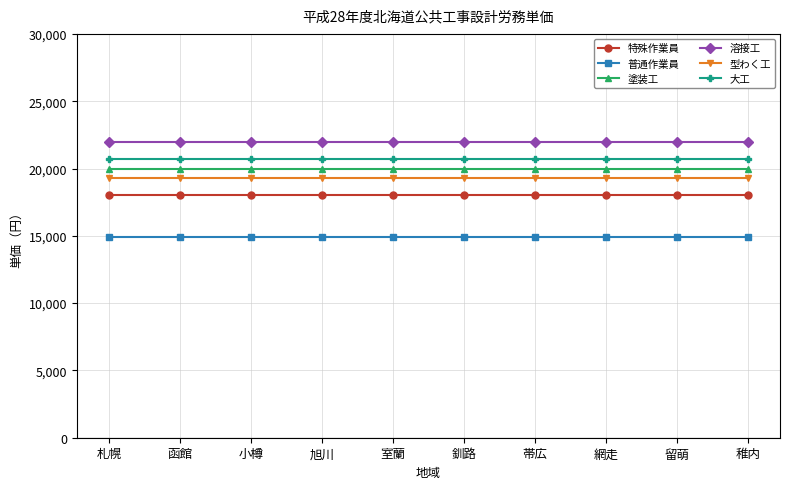

True or false: 大工 and 溶接工 cross at least once.

False